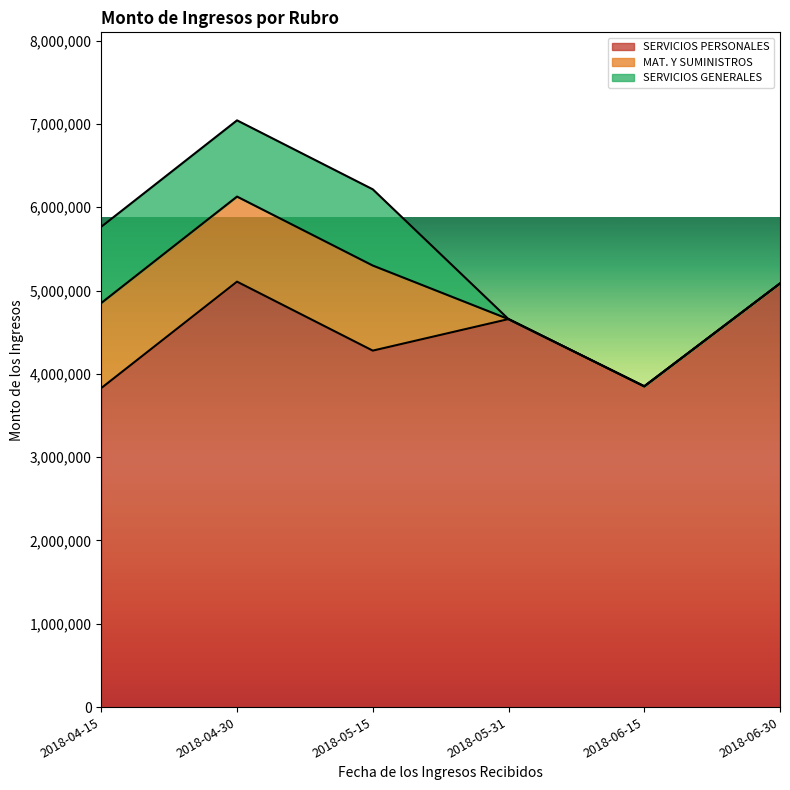

How many values in the SERVICIOS PERSONALES series are below 4657286?

3